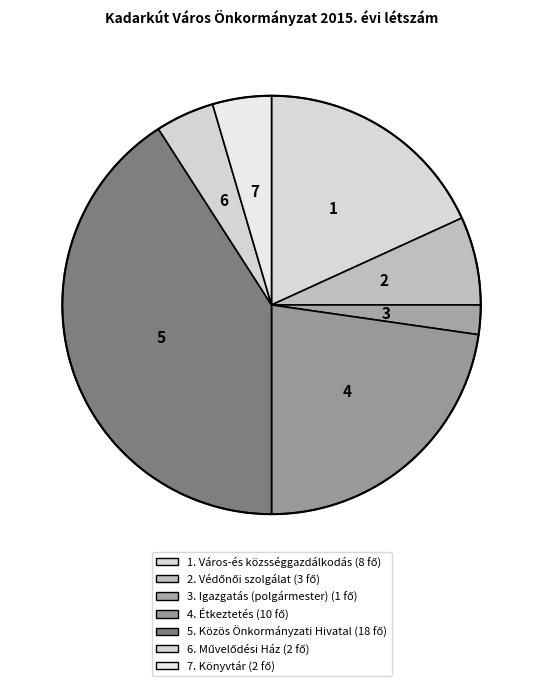

Do Igazgatás (polgármester) and Művelődési Ház together represent more than half of the pie?

No